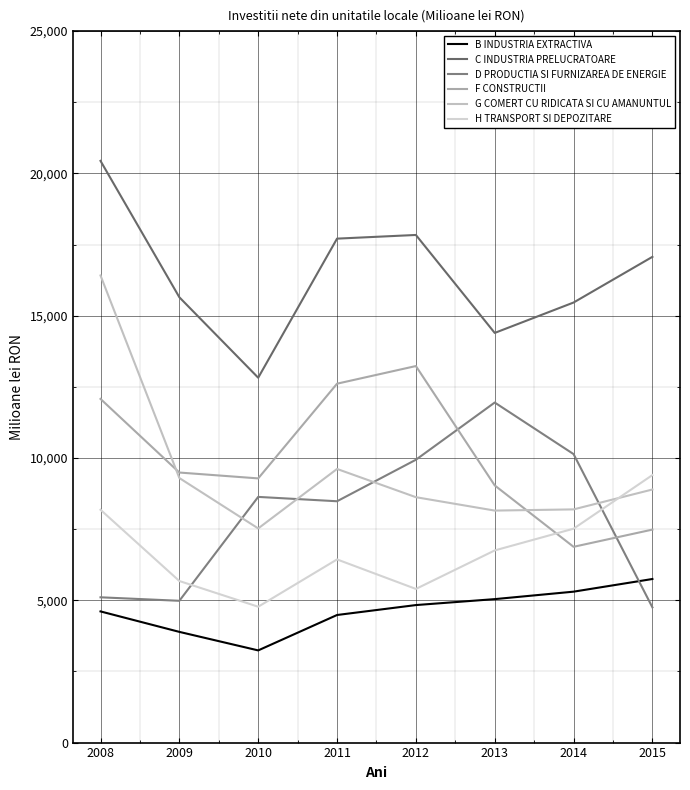

True or false: F CONSTRUCTII and C INDUSTRIA PRELUCRATOARE cross at least once.

False